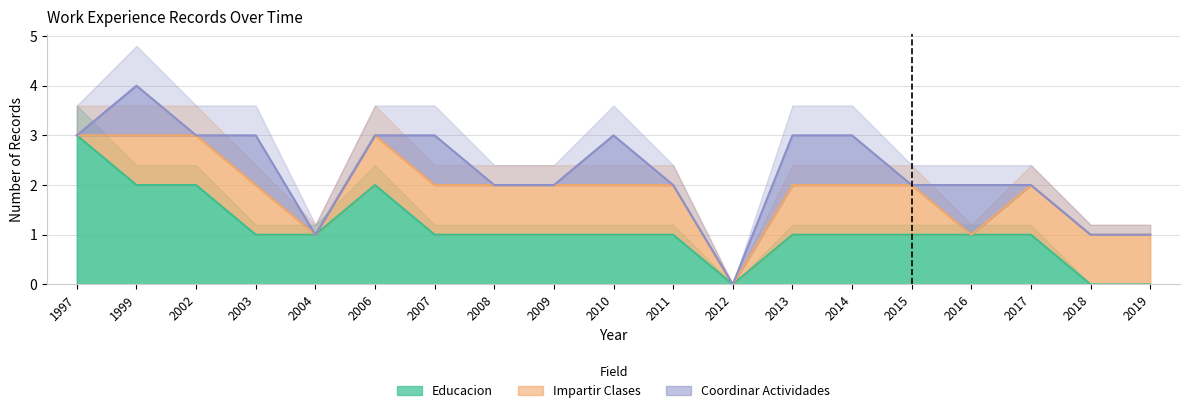

What is the value of the Educacion point at the 17th from the left?

1